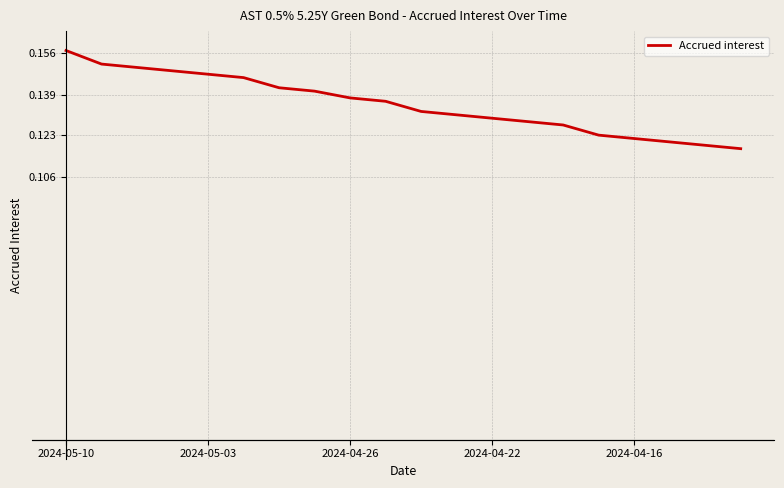

How many lines are shown in the chart?

1